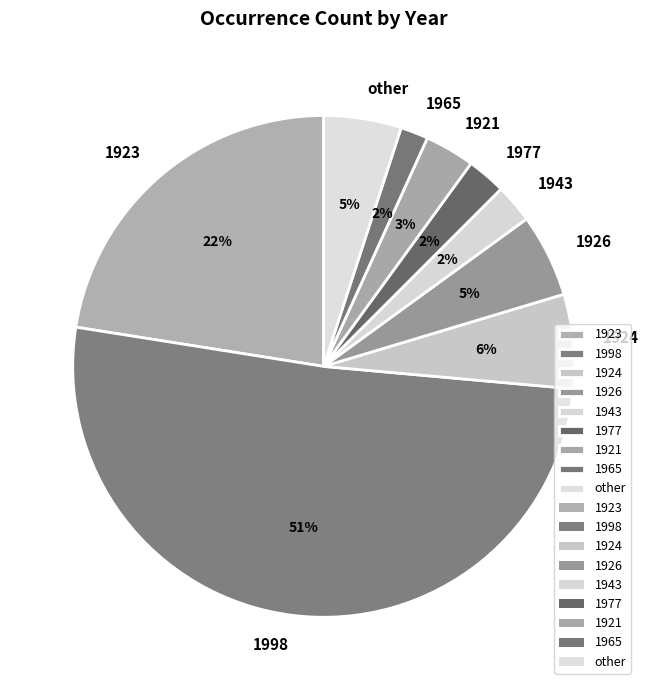

Does 1998 account for over 50% of the chart?

Yes